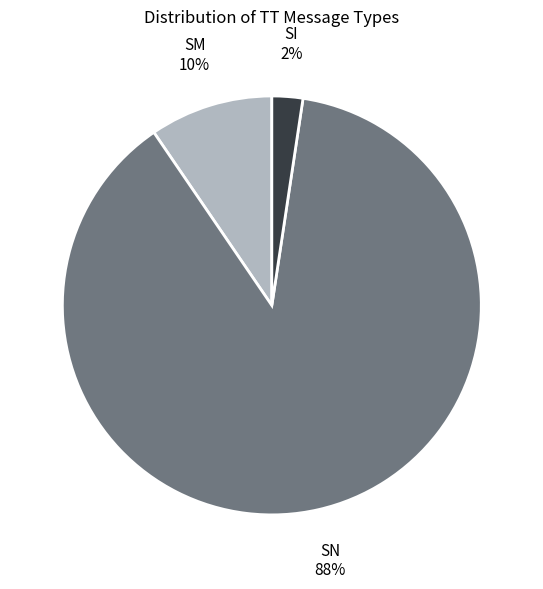

Combined, do SM and SN account for over 50%?

Yes